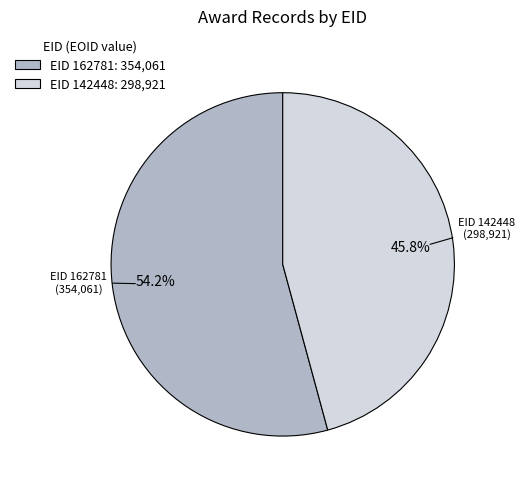

What percentage is NOT represented by EID 162781: 354,061?

45.8%